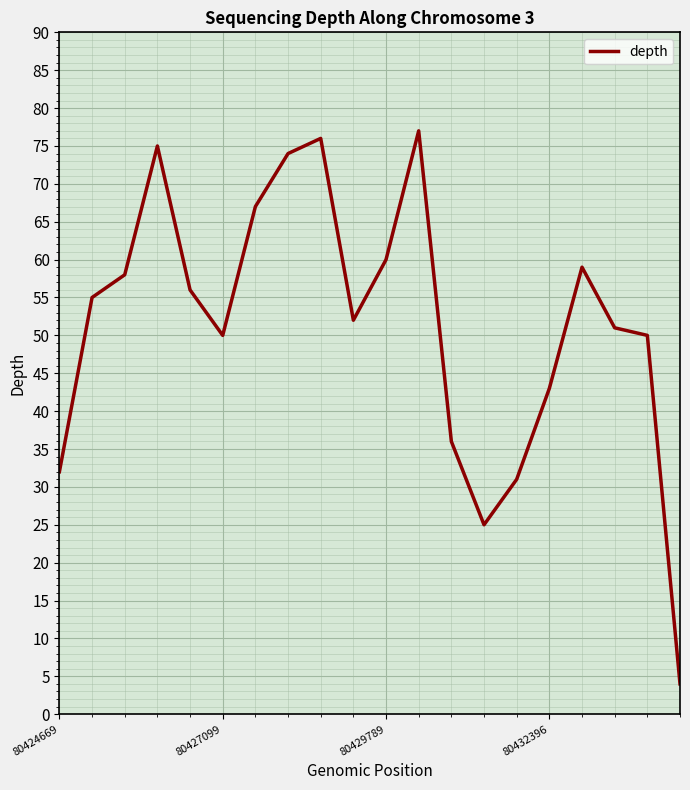

Reading left to right, transcribe all the data shown in this chart.

32	55	58	75	56	50	67	74	76	52	60	77	36	25	31	43	59	51	50	4